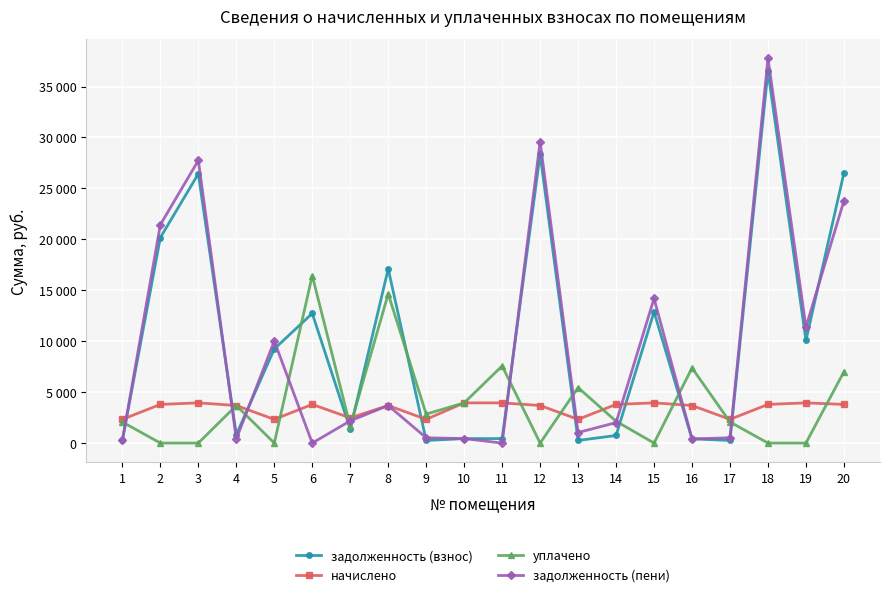

What is the value of the начислено point at the 20th from the left?

3794.4